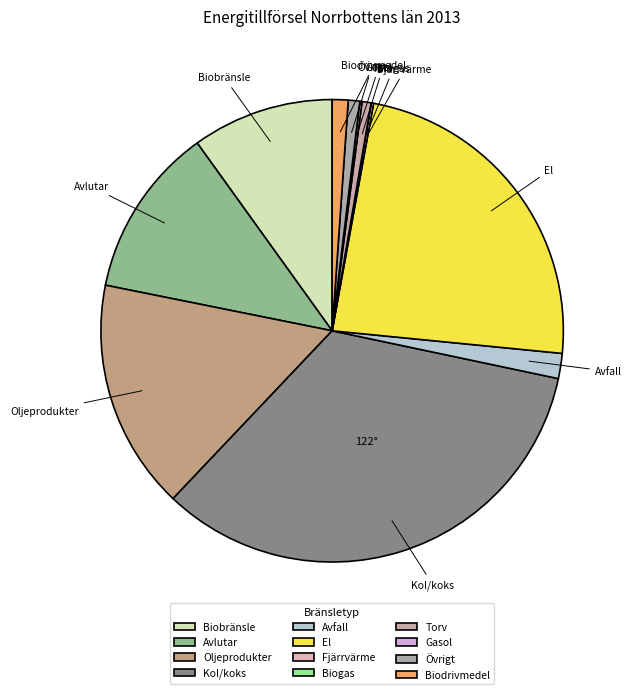

Is it true that Övrigt is 1% of the pie?

True